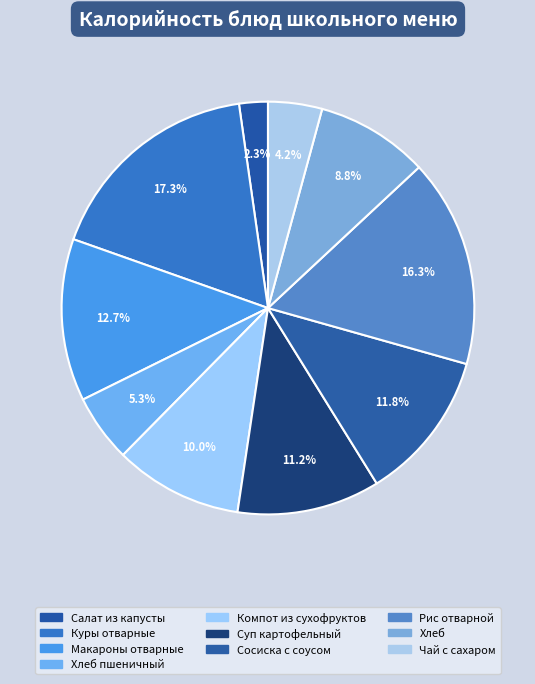

Count the number of slices in the pie.

10